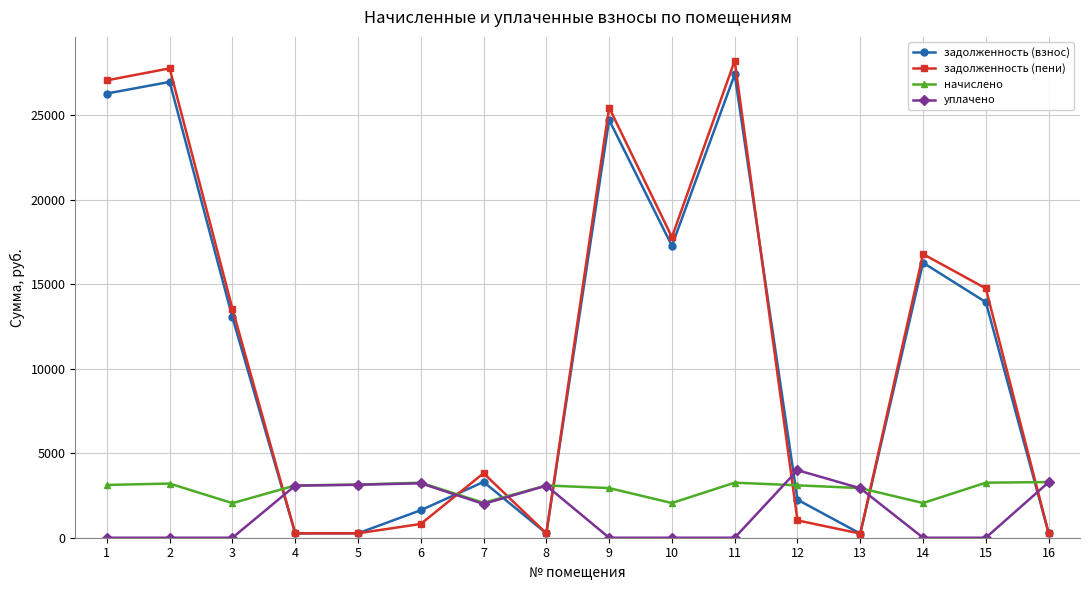

At which label does уплачено reach its peak?

12